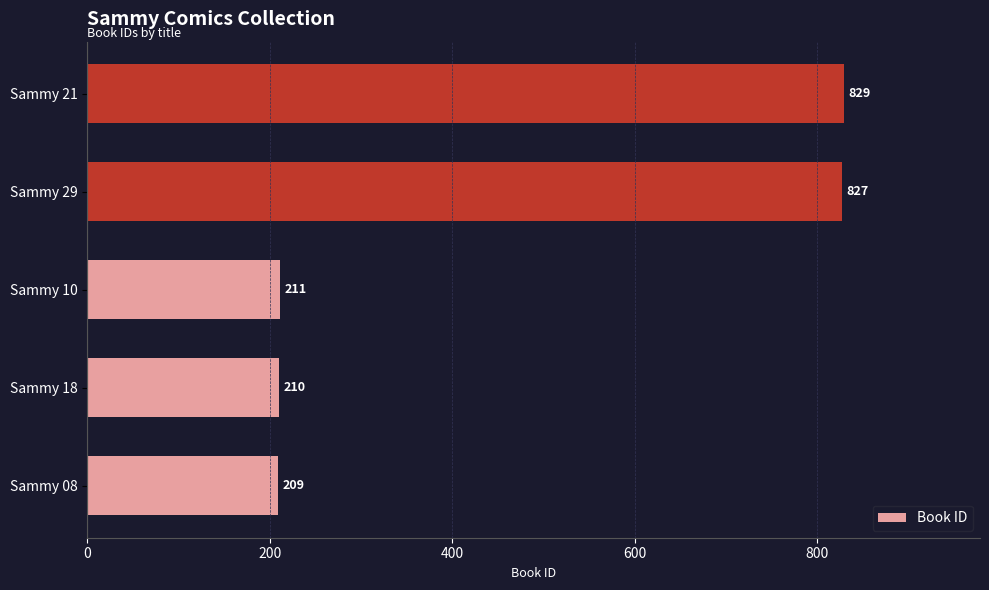

What is the difference between the maximum and minimum values?

620